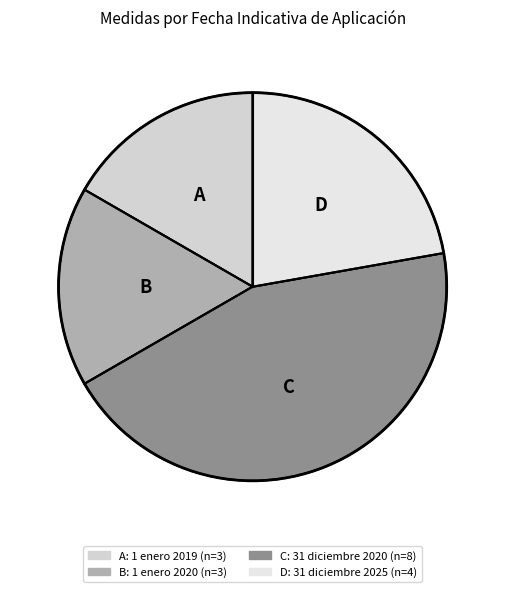

Which category has the biggest portion of the pie?

31 diciembre 2020